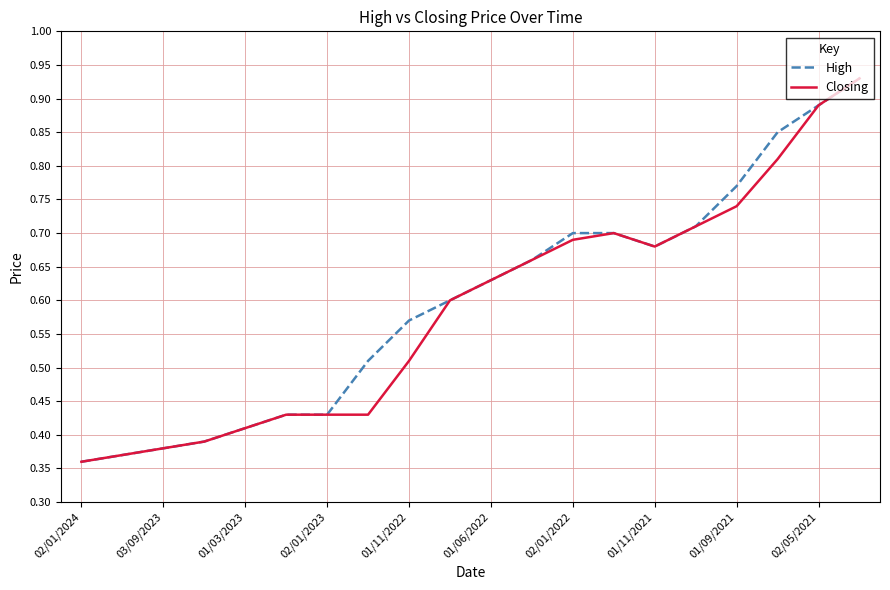

Reading right to left, what are all the values shown in this chart?

High: 0.9	0.9	0.8	0.8	0.7	0.7	0.7	0.7	0.7	0.6	0.6	0.6	0.5	0.4	0.4	0.4	0.4	0.4	0.4	0.4
Closing: 0.9	0.9	0.8	0.7	0.7	0.7	0.7	0.7	0.7	0.6	0.6	0.5	0.4	0.4	0.4	0.4	0.4	0.4	0.4	0.4